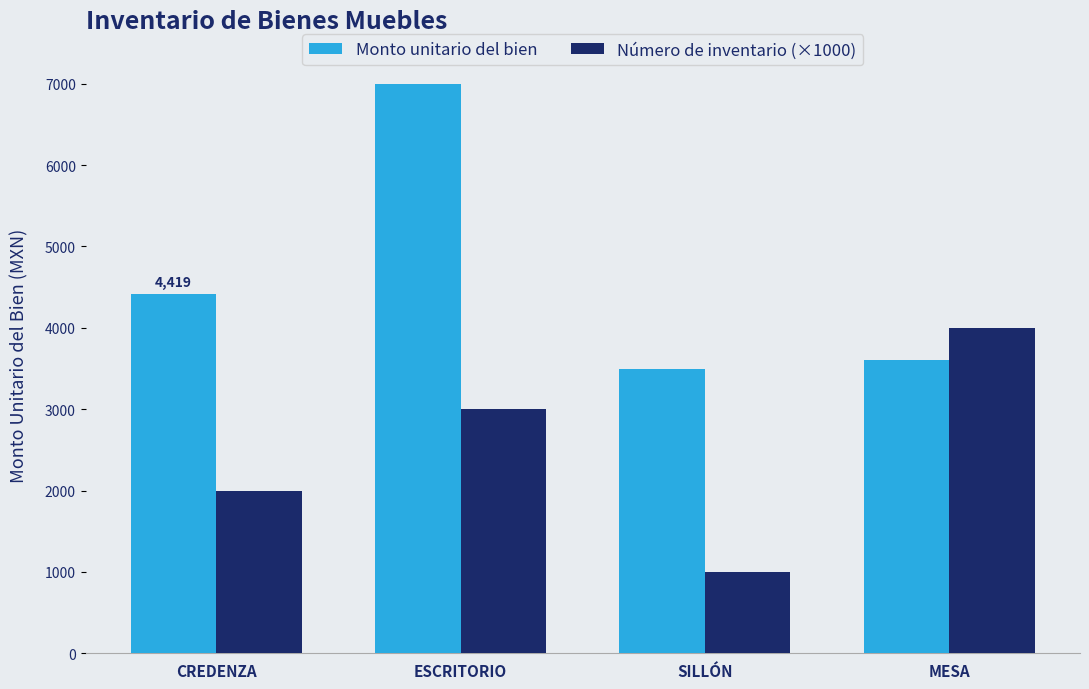

Are the bars horizontal?

No